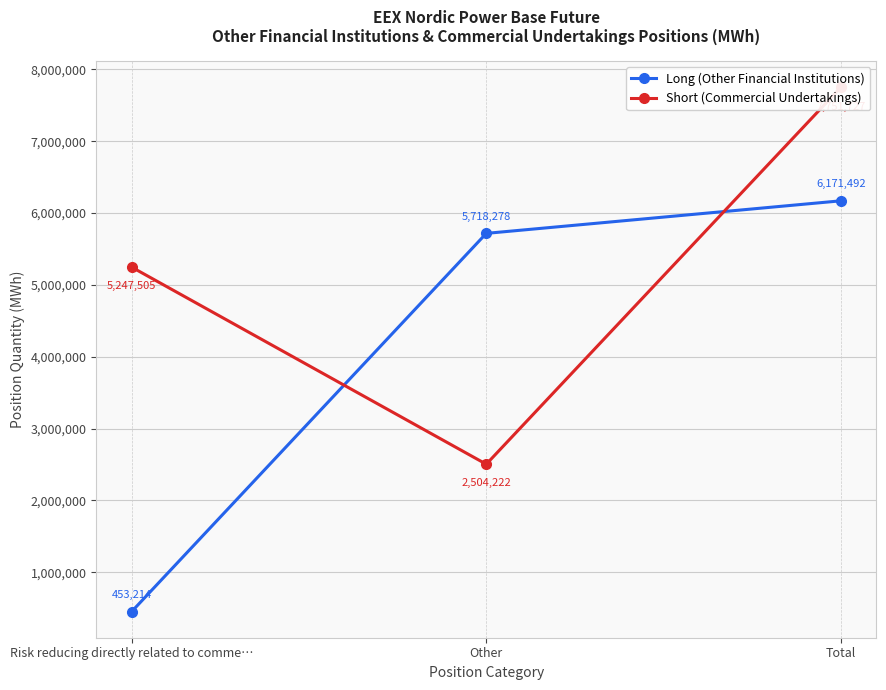

True or false: Long (Other Financial Institutions) has a value of 5718278 at Other.

True